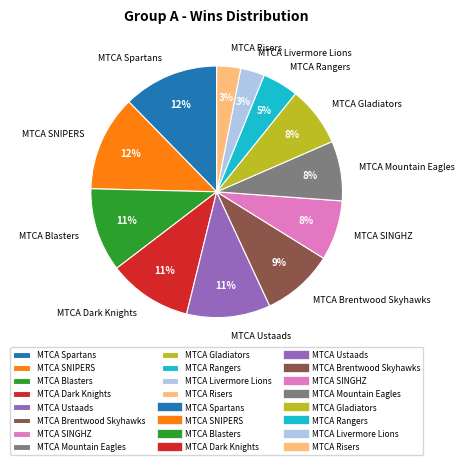

True or false: MTCA Risers accounts for 3% of the total.

True